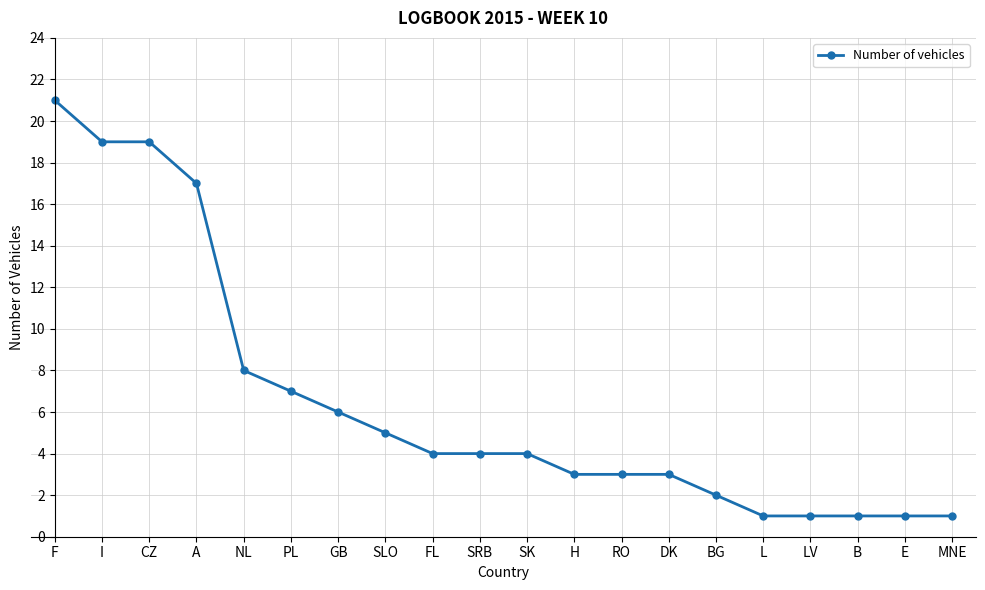

Reading left to right, what are all the values shown in this chart?

21	19	19	17	8	7	6	5	4	4	4	3	3	3	2	1	1	1	1	1